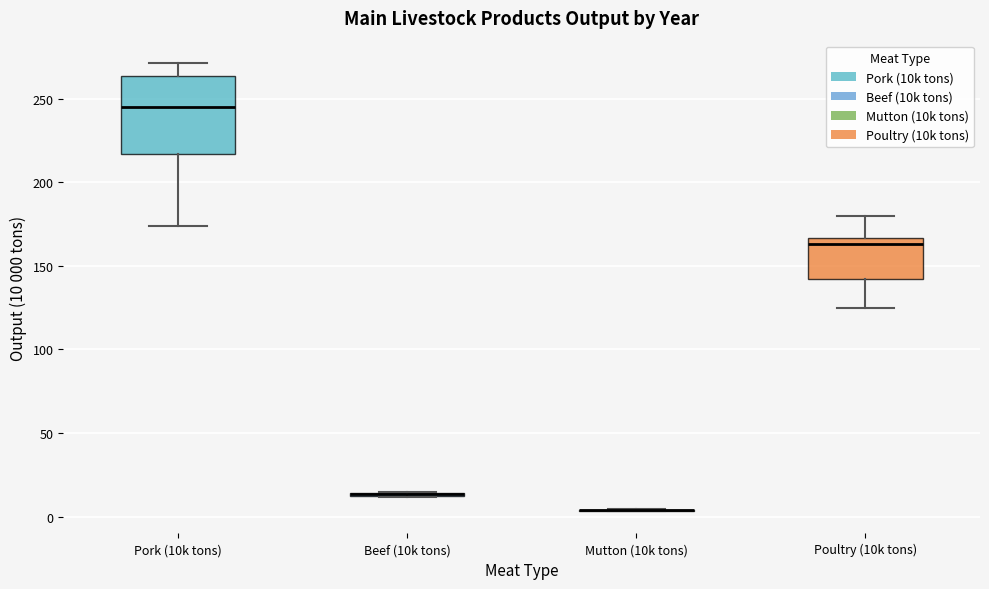

Where is the upper edge of the box for Poultry (10k tons) on the y-axis? The values are not printed on the chart, so give them approximately, as read against the axis.

165